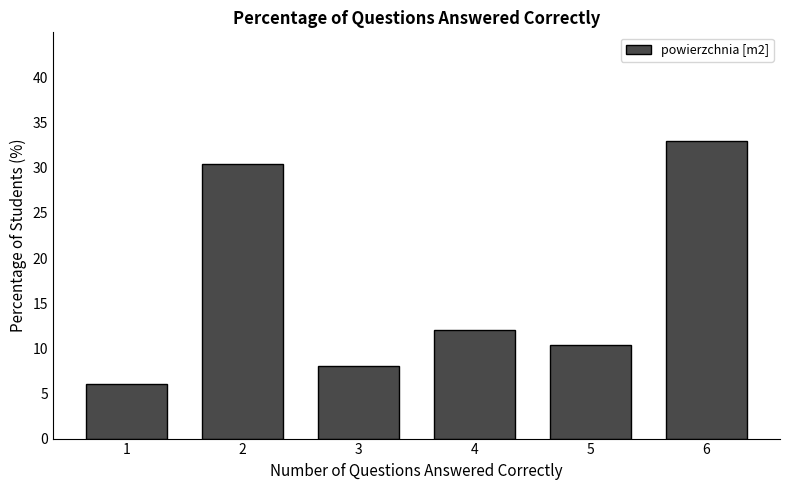

Reading left to right, extract all data points from this chart.

6.1	30.4	8.1	12.0	10.4	33.0